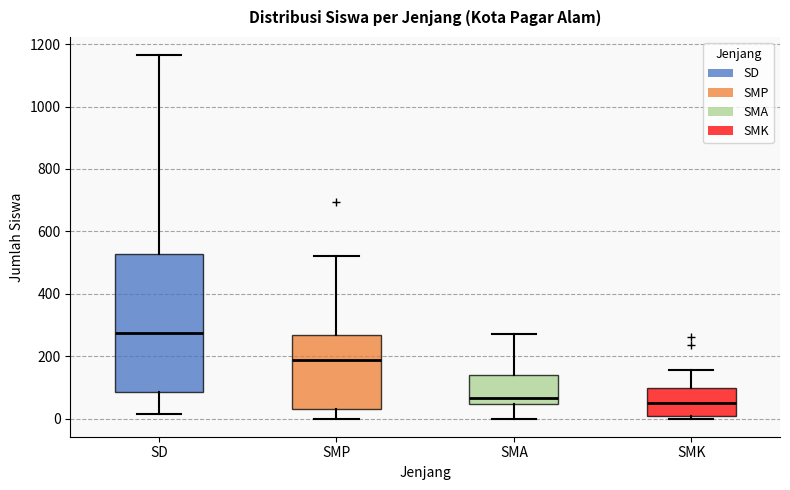

Reading left to right, transcribe this box plot: for each box, give where its median line is, the range the box spans, and where its two whiskers end, as read against the y-axis. The values are not printed on the chart, so give them approximately, as read against the axis.

SD: median 280, box 80 to 520, whiskers 20 to 1160
SMP: median 180, box 20 to 260, whiskers 0 to 520
SMA: median 60, box 40 to 140, whiskers 0 to 280
SMK: median 40, box 0 to 100, whiskers 0 (just below the box's lower edge) to 160